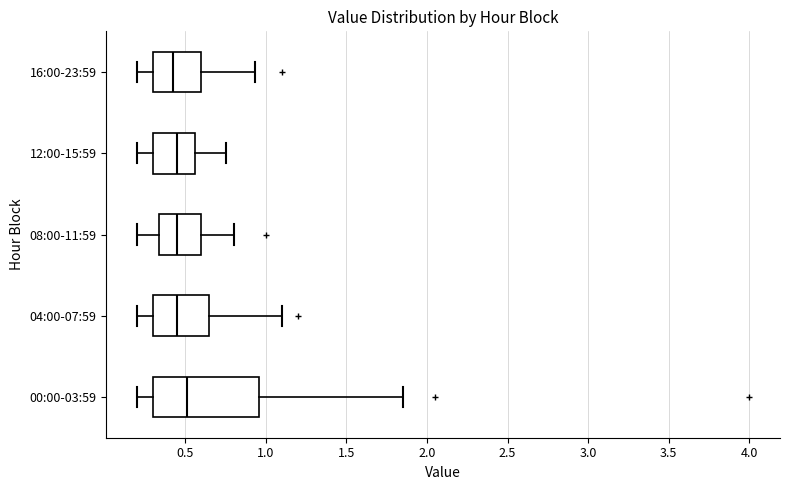

Which box is the widest, from its left edge to its right edge?

00:00-03:59